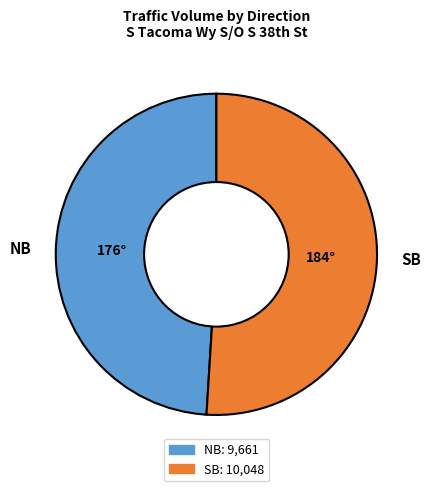

How many segments does this pie chart have?

2